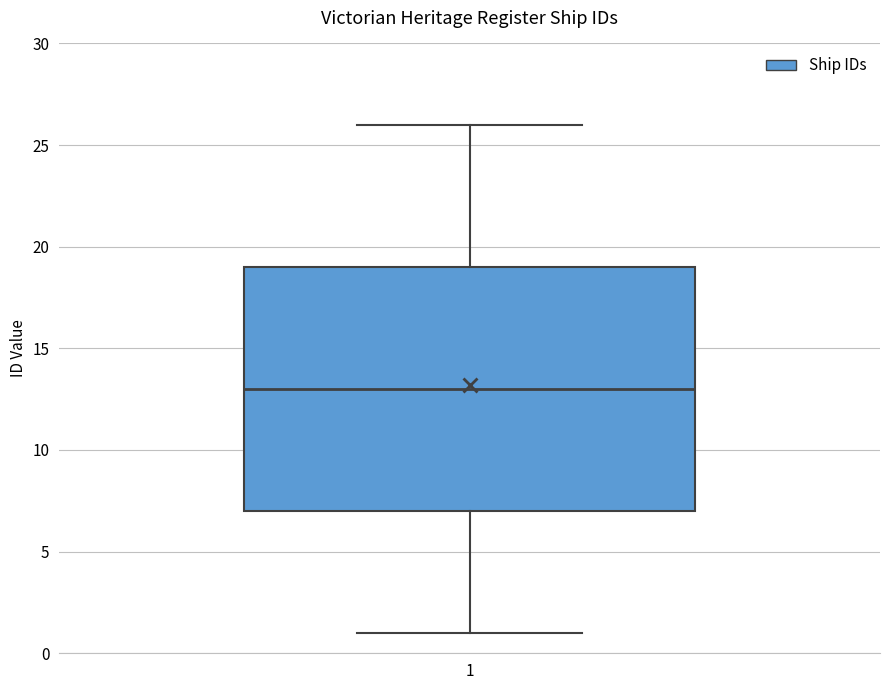

Where does the lower whisker of the box at x = 1 end on the y-axis? The values are not printed on the chart, so give them approximately, as read against the axis.

1